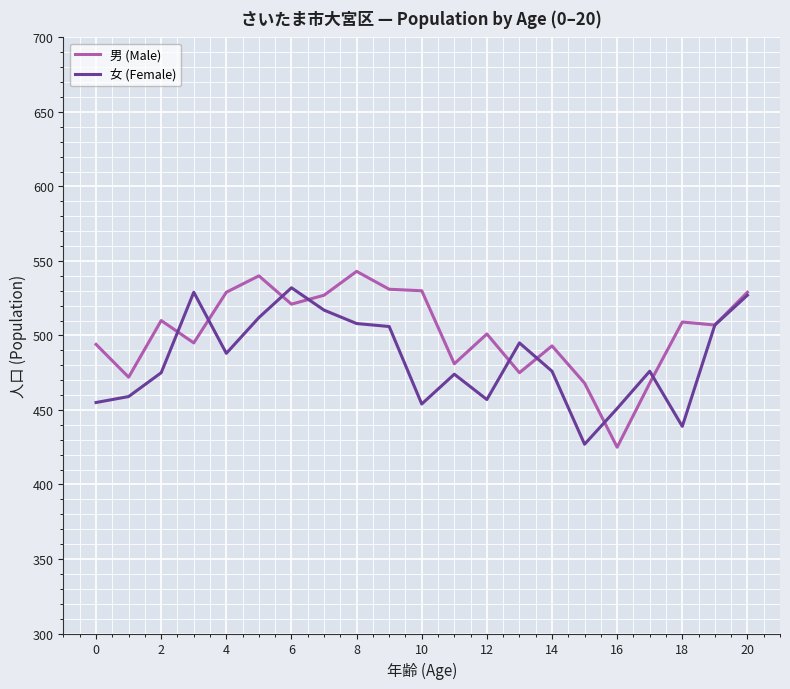

What is the minimum value for 女 (Female)?

427